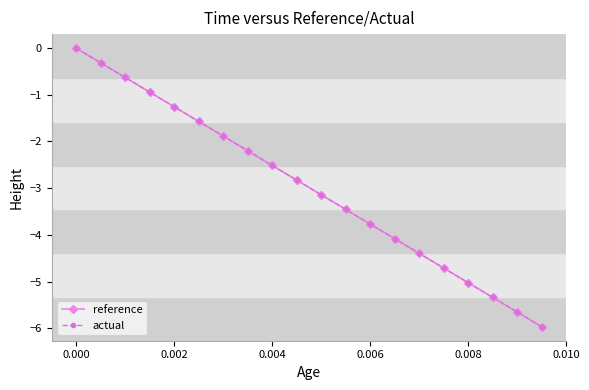

What is the lowest value of the actual series?

-6.0